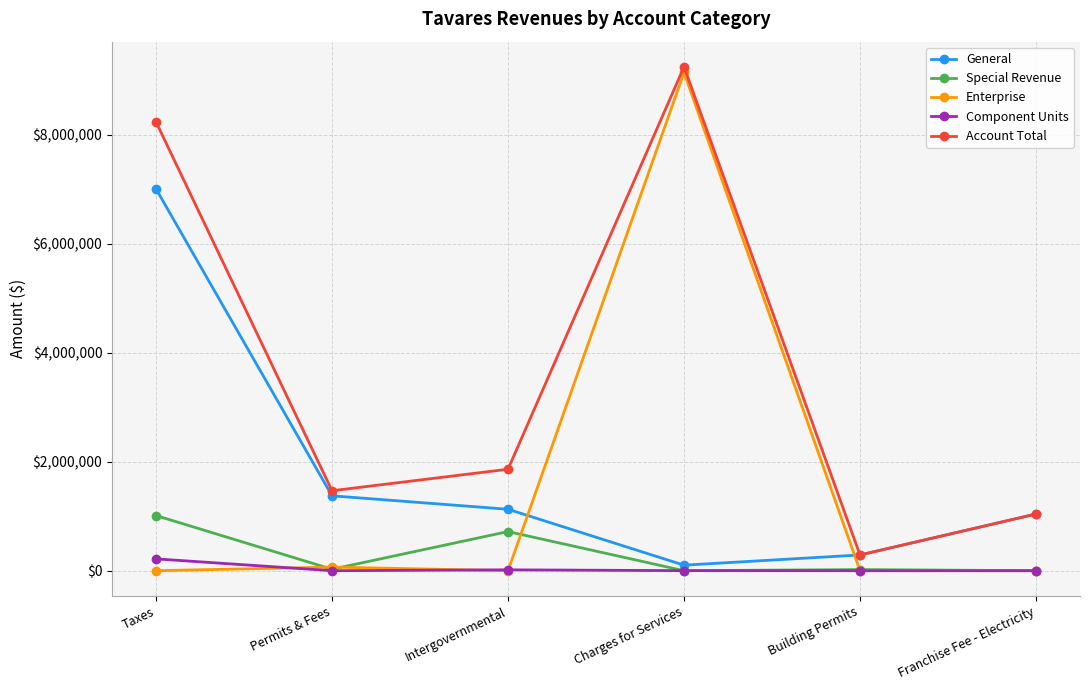

What are all the series names shown in the legend?

General, Special Revenue, Enterprise, Component Units, Account Total